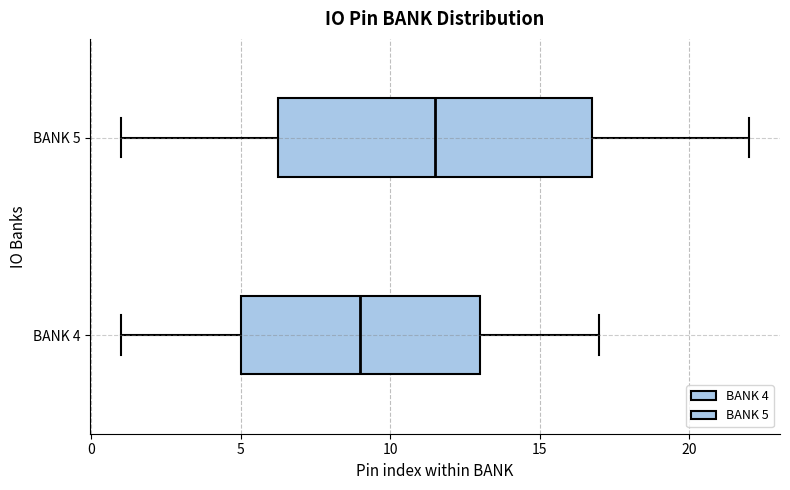

Which box has the furthest to the right median line?

BANK 5